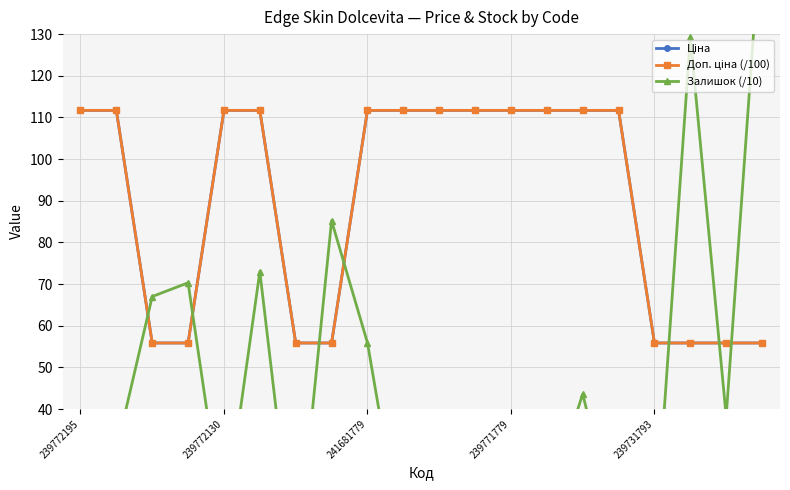

Is it true that Доп. ціна (/100) equals 35.7 at 5?

False